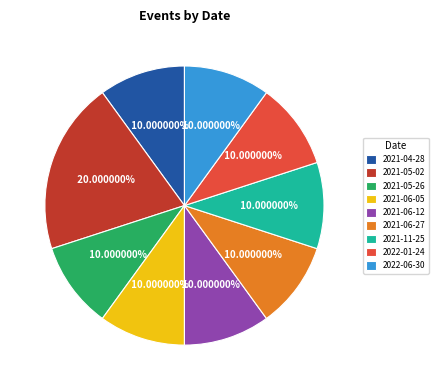

Is there a majority slice in this chart?

No